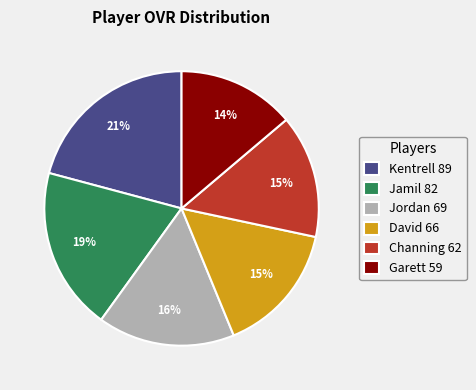

Is Garett the majority of the pie?

No